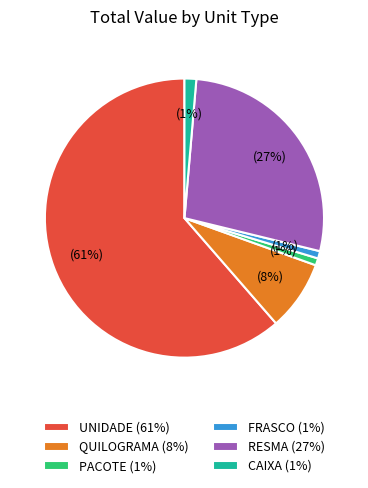

How many segments does this pie chart have?

6